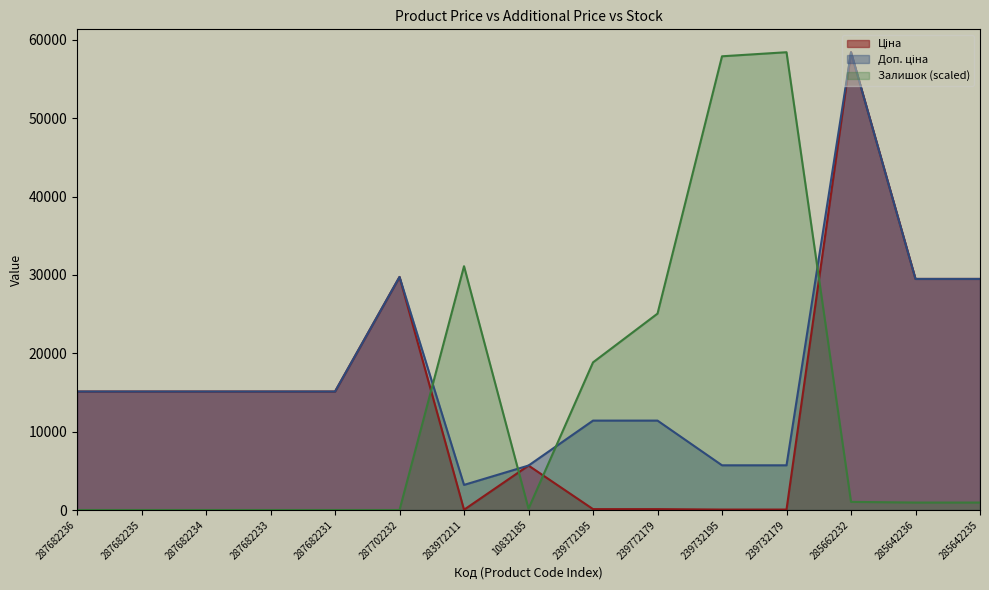

Where is the first local maximum for Доп. ціна?

287702232